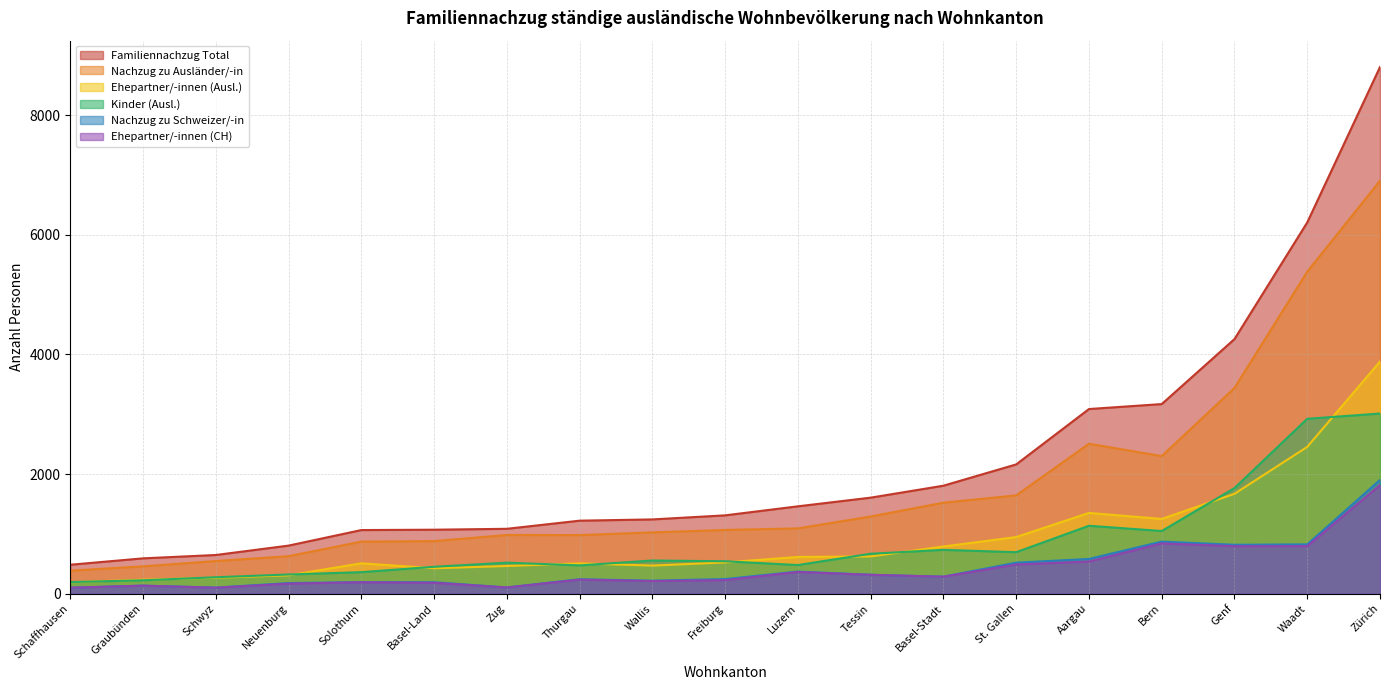

True or false: Nachzug zu Ausländer/-in has a value of 6906 at Zürich.

True